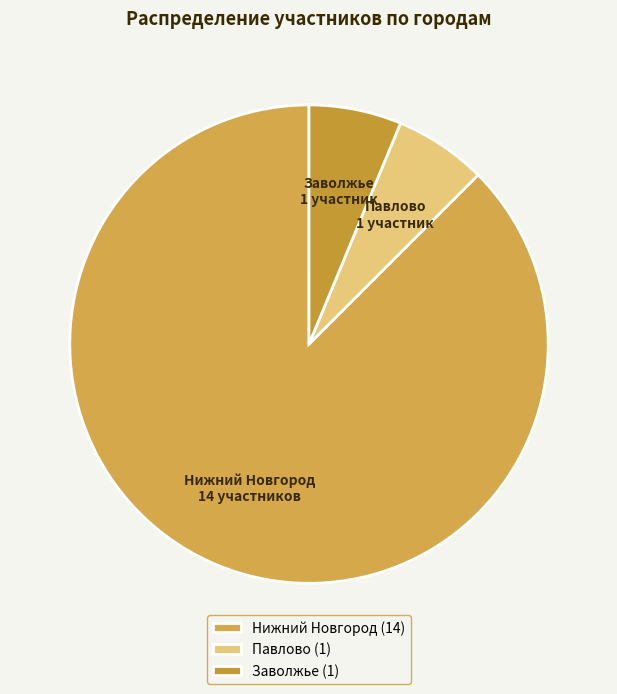

How many slices are in this pie chart?

3